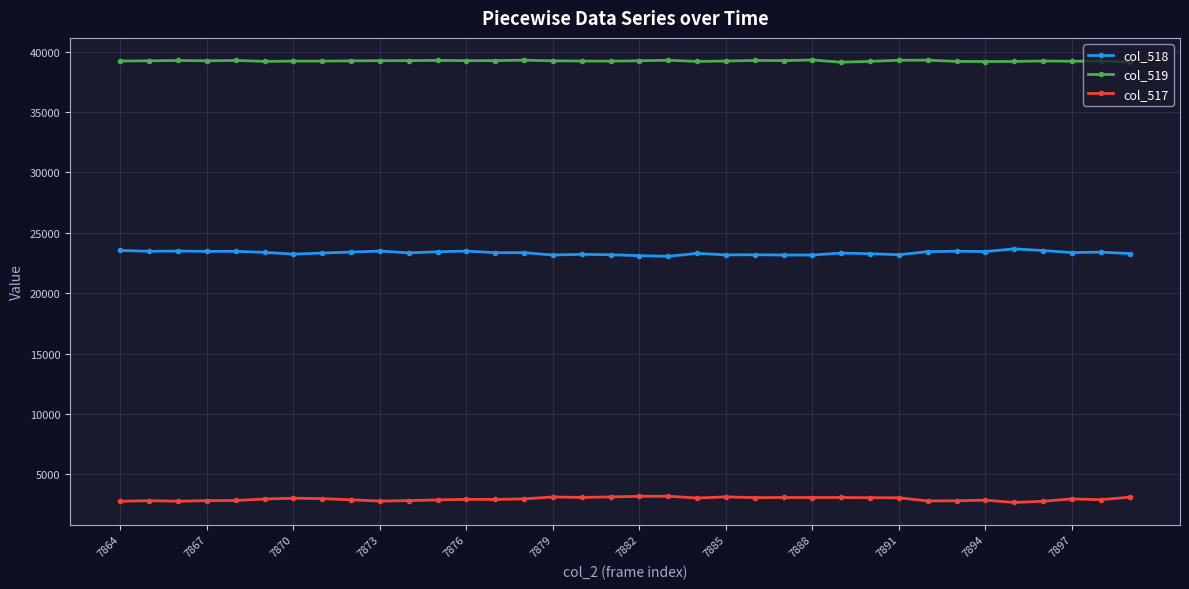

What is the smallest value displayed?

2676